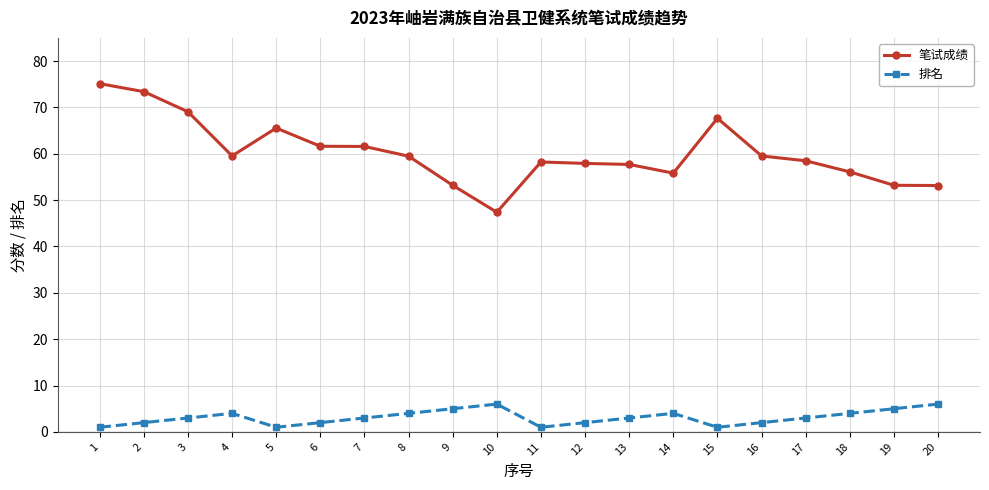

The value of 排名 at 16 is 2.0. True or false?

True